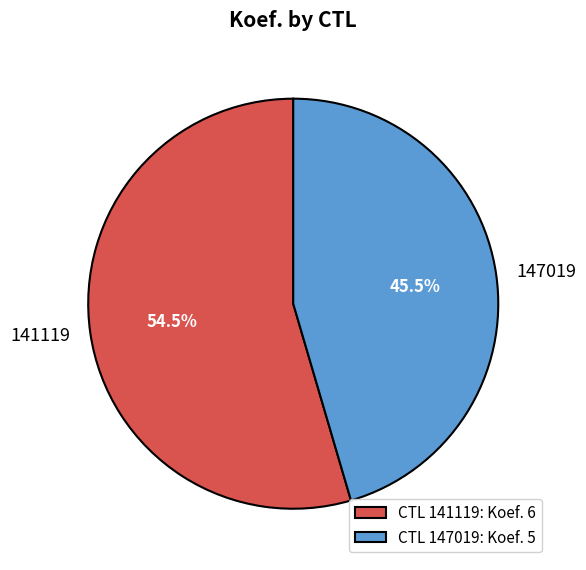

Count the number of slices in the pie.

2